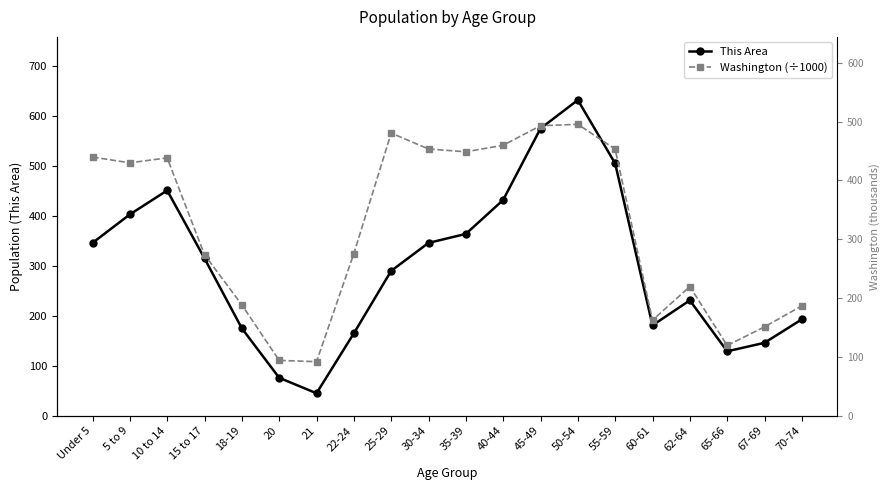

At which label does This Area first exceed 315?

Under 5